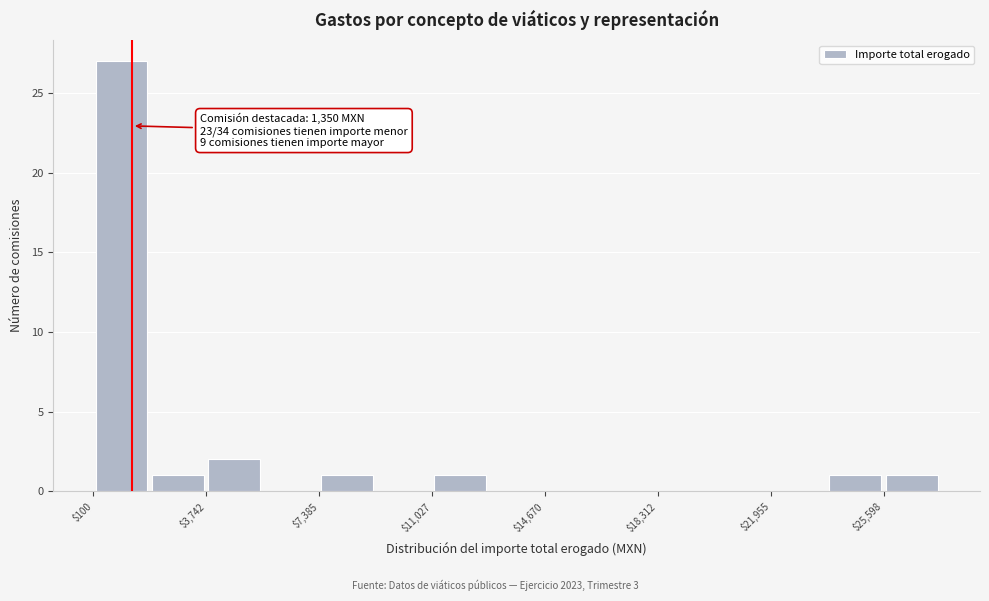

Read against the x-axis, roughly where is the centre of the tallest bar?

1000